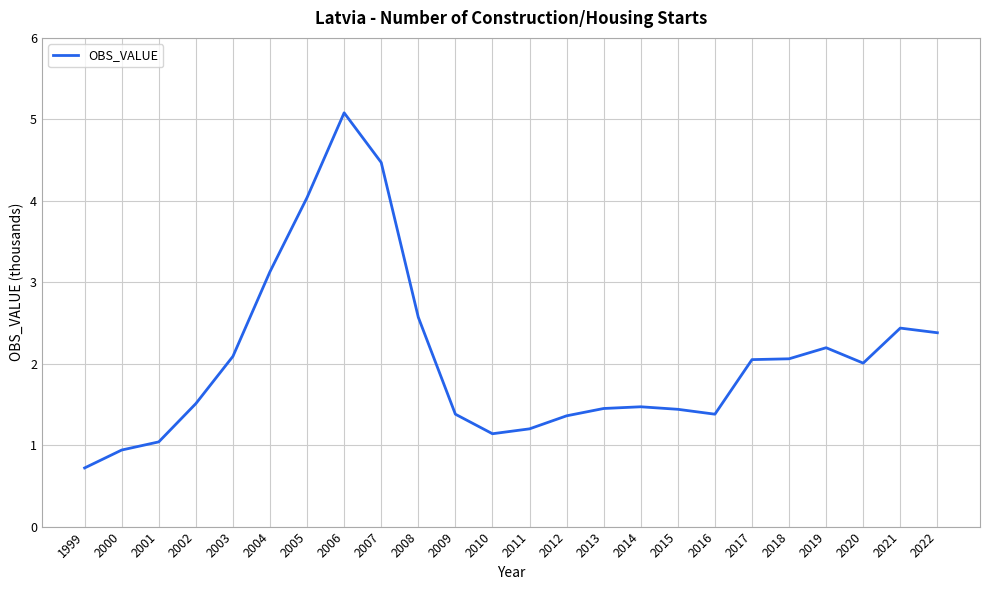

At which category does the chart reach its minimum across all series?

1999